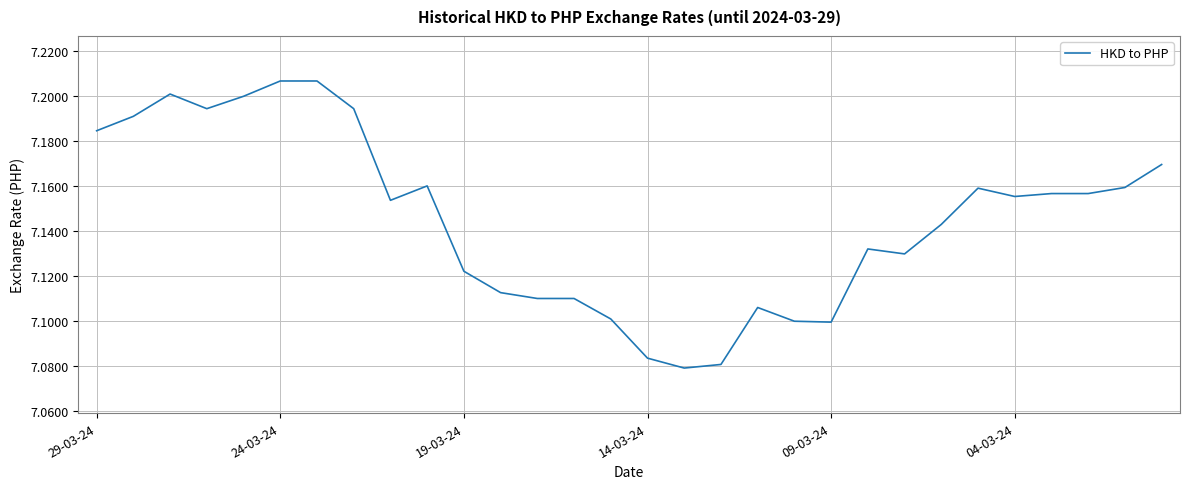

Is this an area chart (filled region under the line)?

No